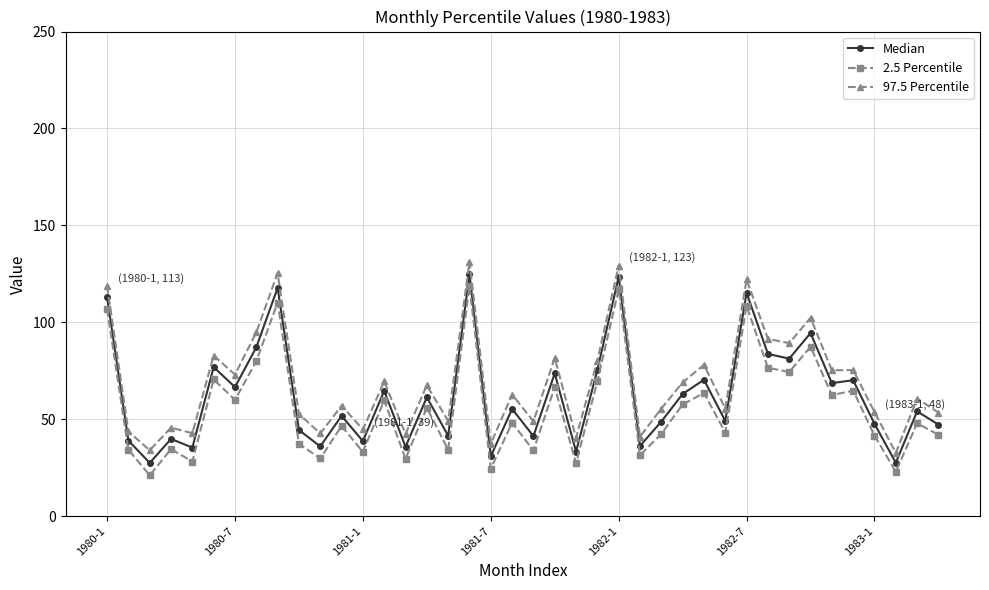

How many categories are shown in the chart?

40